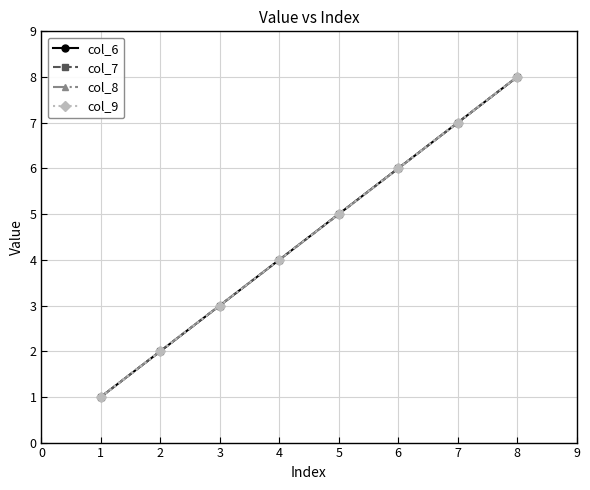

At how many categories does at least one series exceed 7?

1